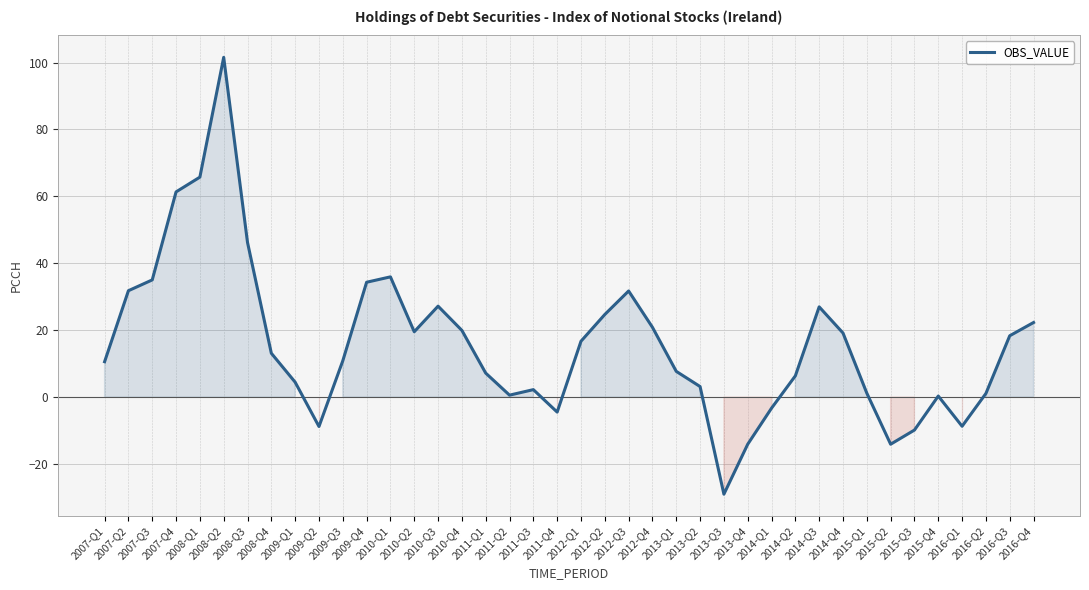

Does the chart have visible grid lines?

Yes